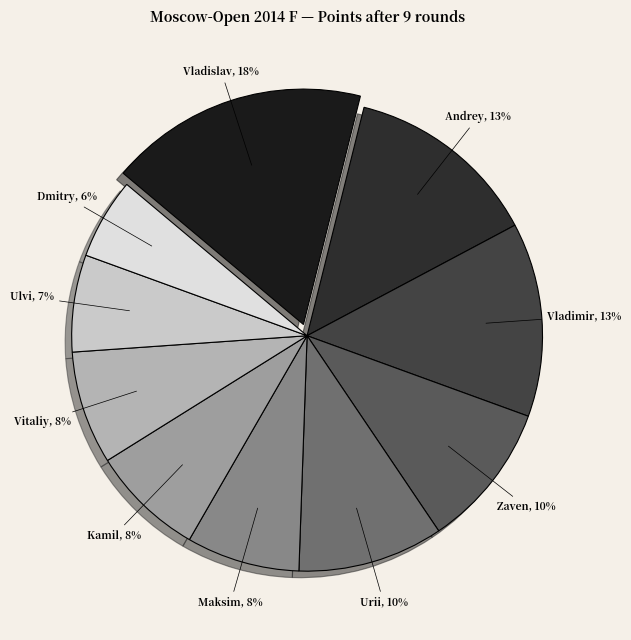

Does any single category account for the majority?

No